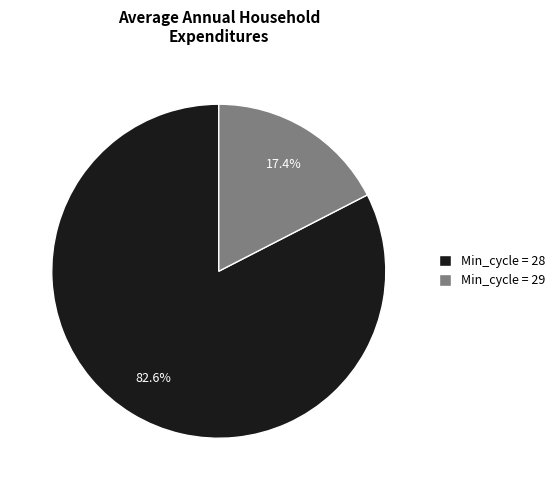

Count the number of slices in the pie.

2